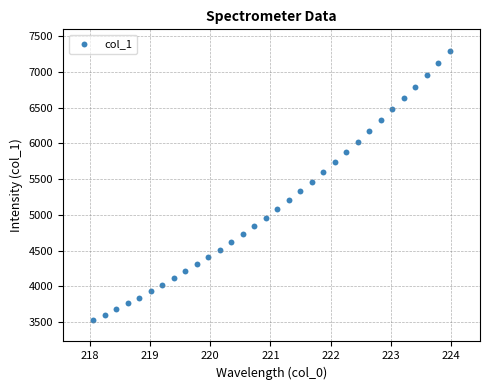

What is the range of Y values (max minus min)?

3765.2